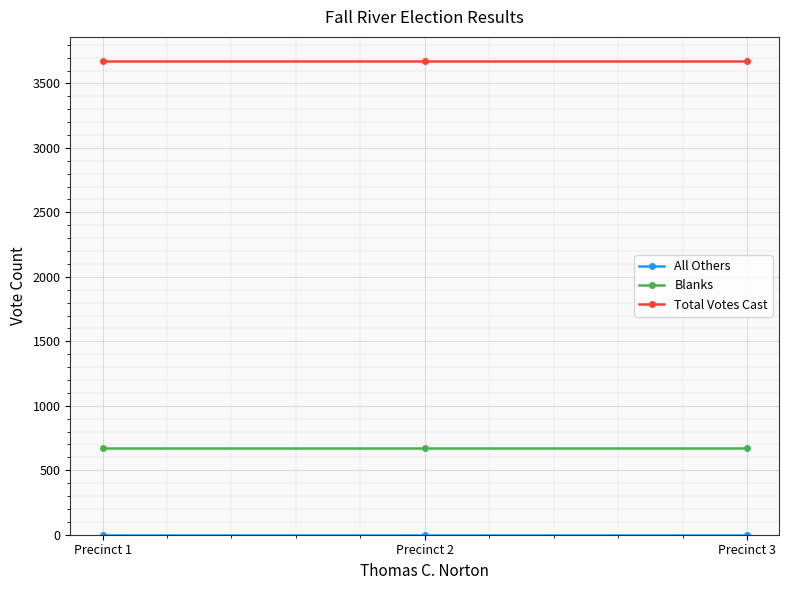

Does the chart have visible grid lines?

Yes